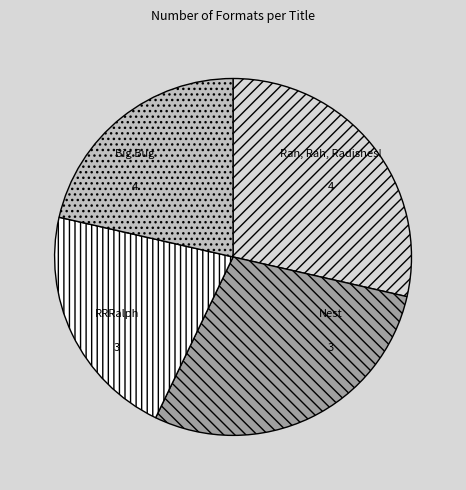

Which has a higher value, RRRalph or Big Bug?

Big Bug